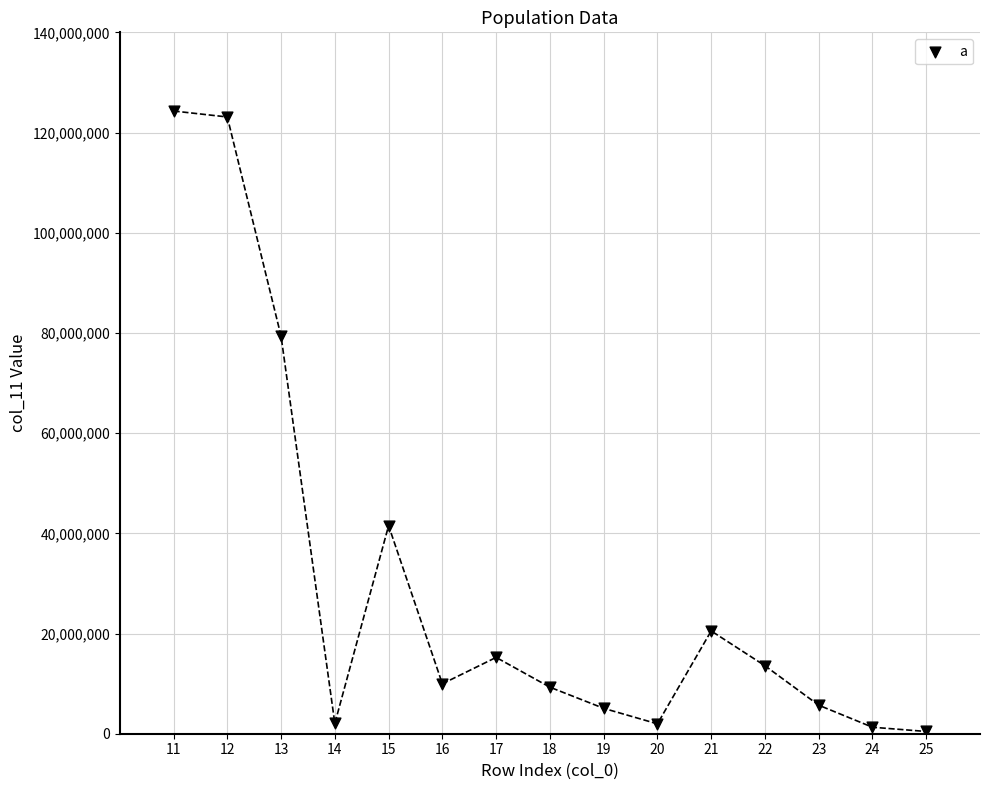

What Y value in the scatter plot is closest to 62372188?

79338186